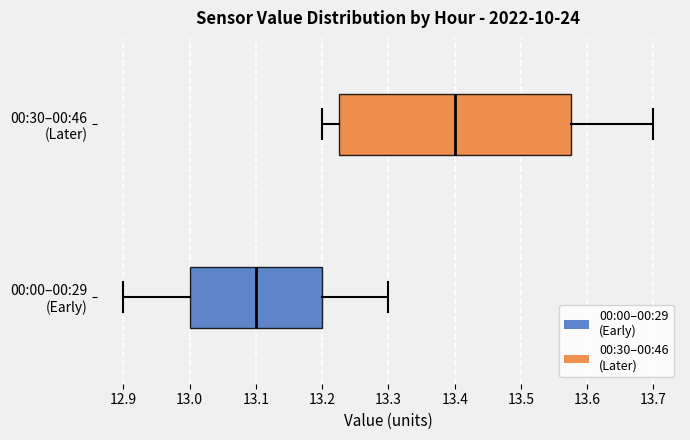

Reading bottom to top, read every box against the x-axis: the position of its median line, the range the box covers, and the ends of its whiskers. The values are not printed on the chart, so give them approximately, as read against the axis.

00:00–00:29 (Early): median 13.10, box 13.00 to 13.20, whiskers 12.90 to 13.30
00:30–00:46 (Later): median 13.40, box 13.23 to 13.58, whiskers 13.20 to 13.70